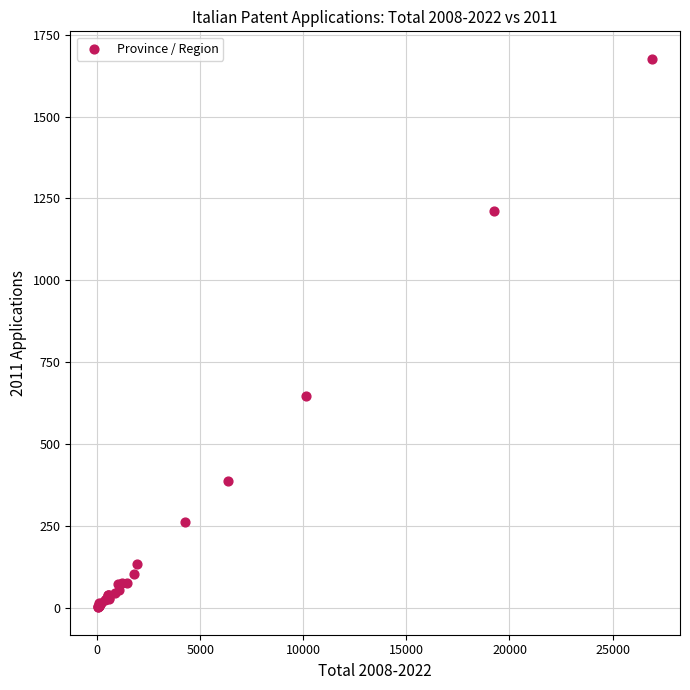

What Y value in the scatter plot is closest to 838?

645.6